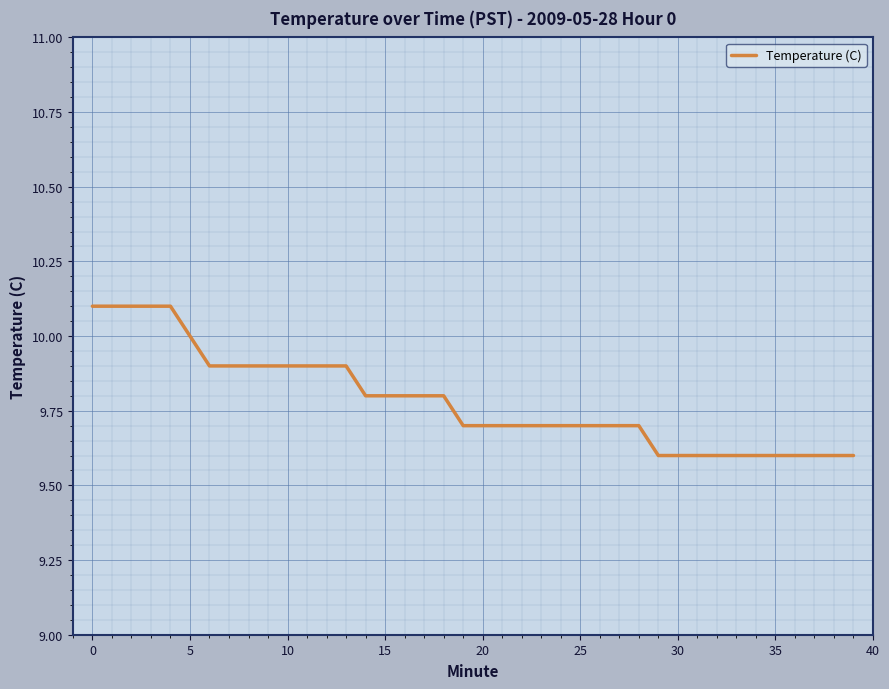

What is the greatest value displayed?

10.1